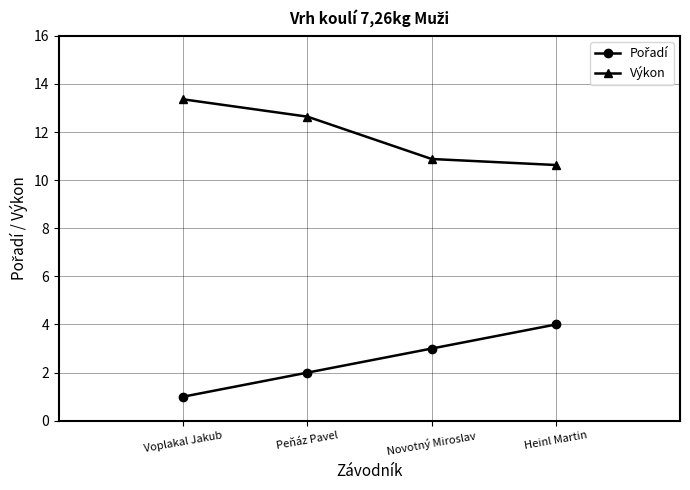

What is the total value across all series at Voplakal Jakub?

14.4